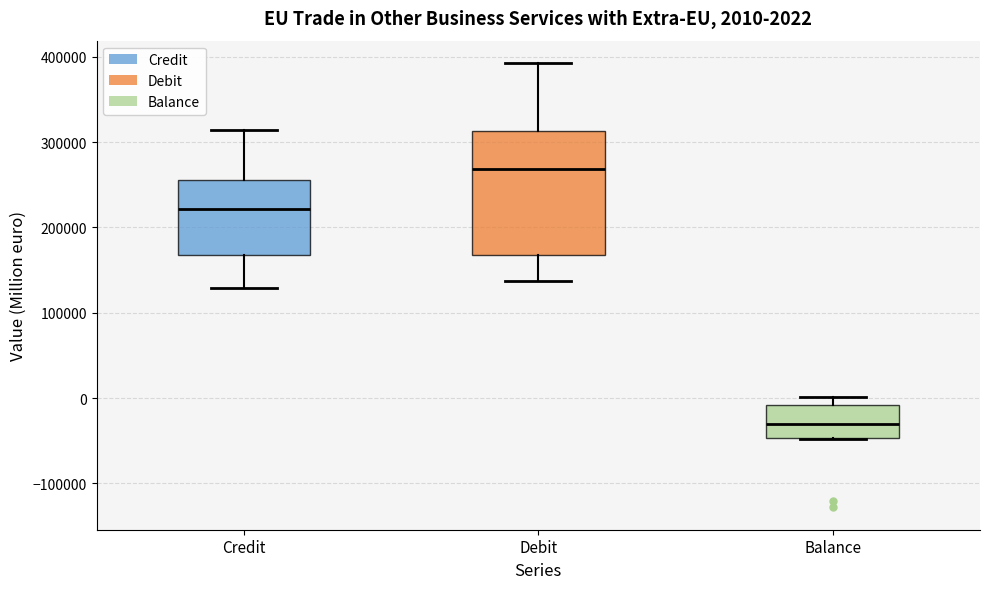

Which box is the tallest, from its lower edge to its upper edge?

Debit